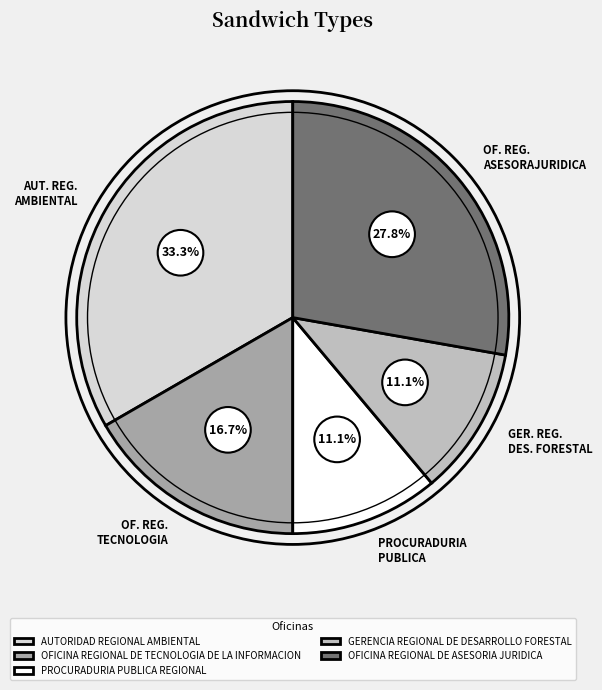

What percentage is the PROCURADURIA PUBLICA REGIONAL slice, to the nearest percent?

11%